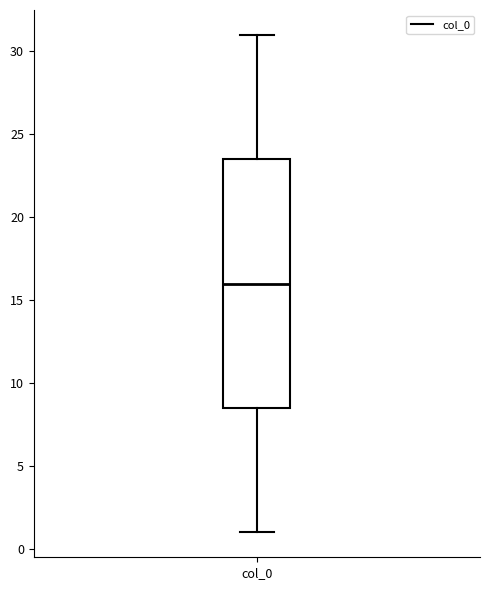

Where does the median line of the box for col_0 sit on the y-axis? The values are not printed on the chart, so give them approximately, as read against the axis.

16.0